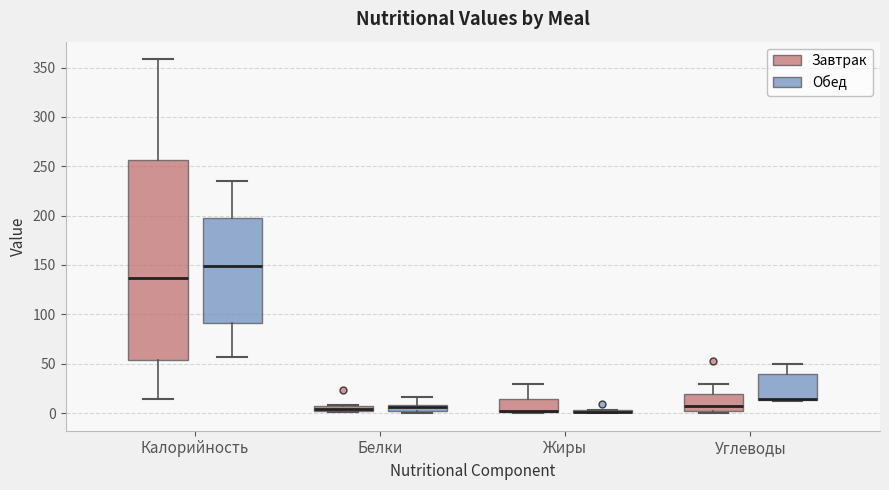

Comparing the boxes themselves (not the whiskers), which one is the tallest?

Калорийность (Завтрак)